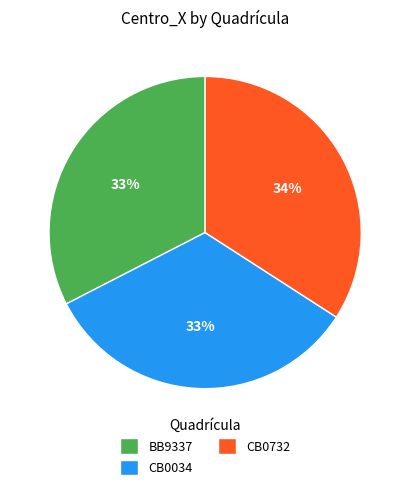

To the nearest percent, what is the average slice percentage?

33%